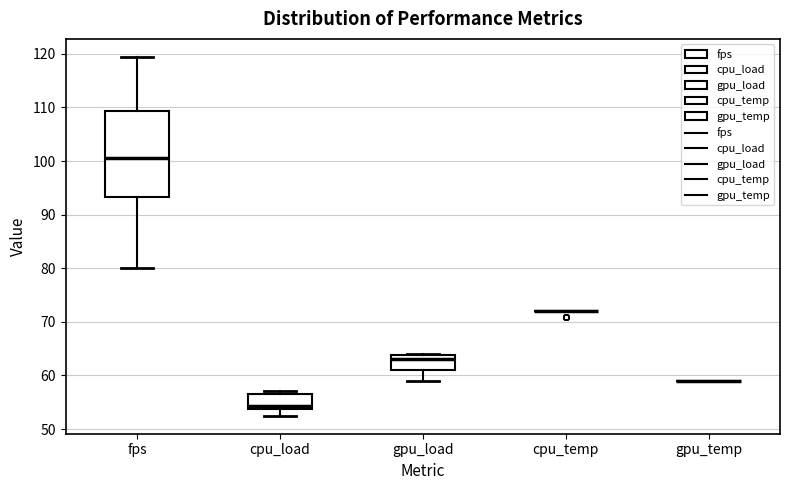

Where is the upper edge of the box for gpu_load on the y-axis? The values are not printed on the chart, so give them approximately, as read against the axis.

64